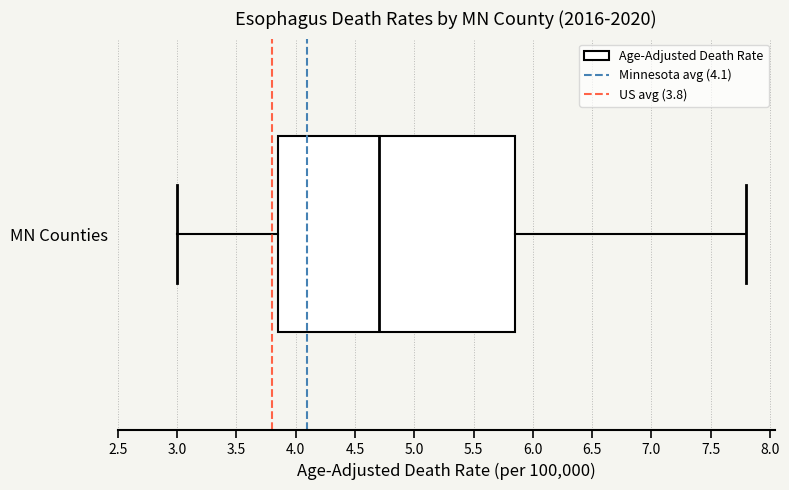

Where is the right edge of the box for MN Counties on the x-axis? The values are not printed on the chart, so give them approximately, as read against the axis.

5.85